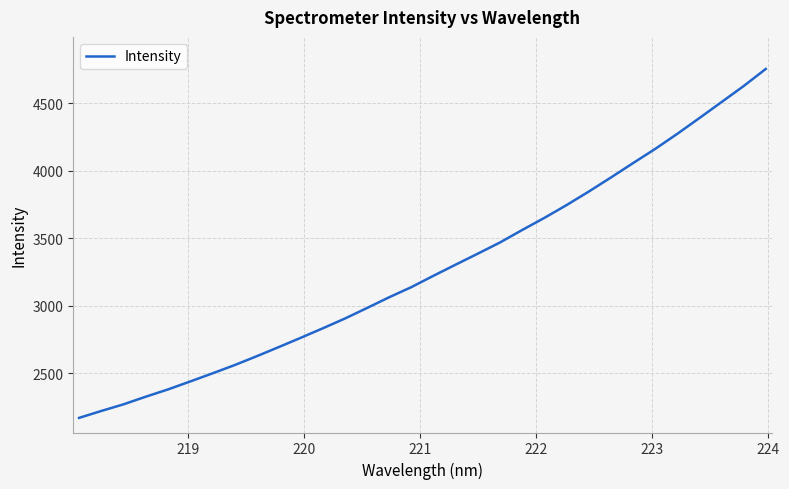

What is the maximum value shown in the chart?

4755.7